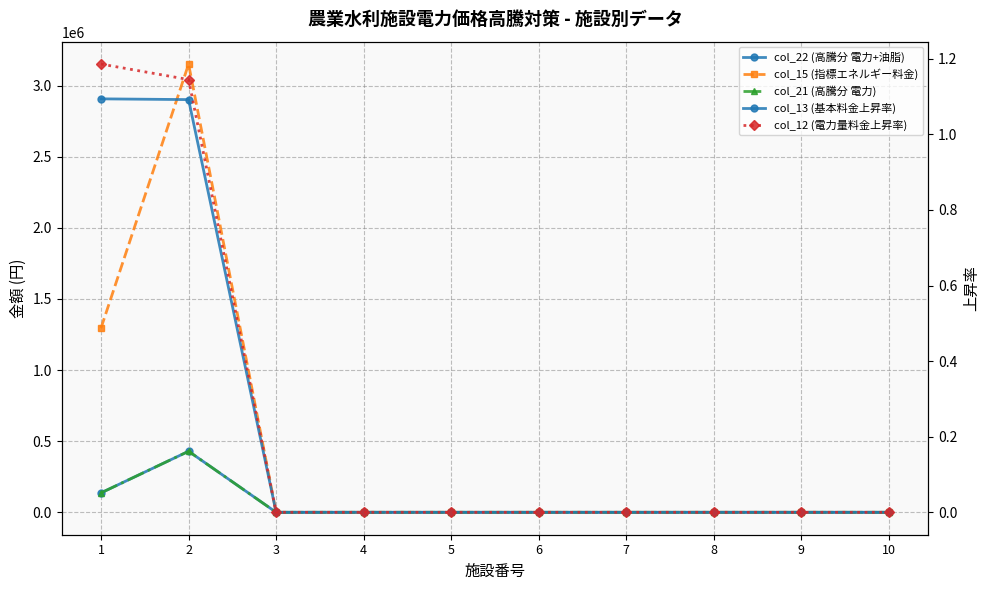

How many lines are shown in the chart?

5